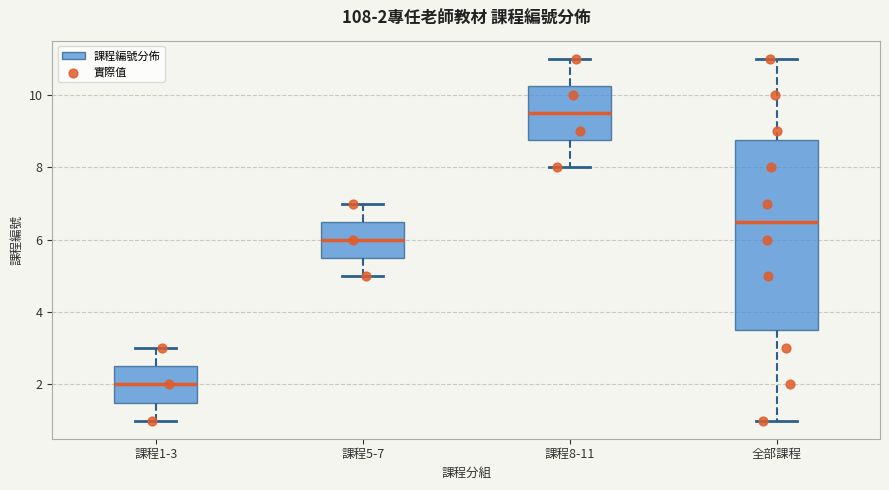

Which box's median line is the lowest?

課程1-3